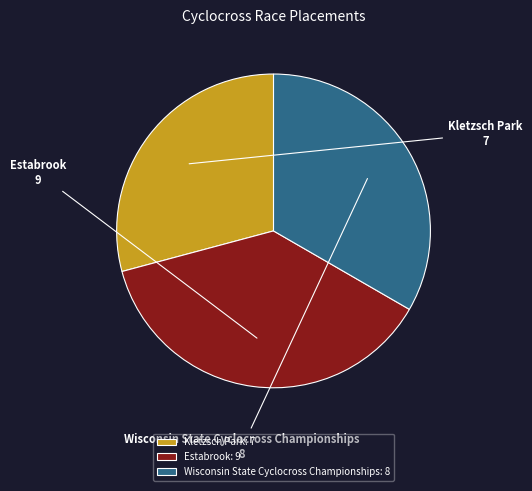

Rank the categories by value from highest to lowest.

Estabrook, Wisconsin State Cyclocross Championships, Kletzsch Park